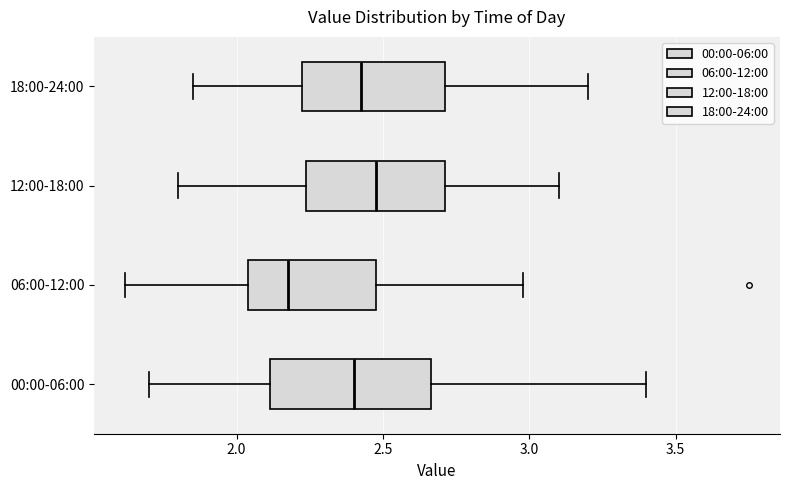

Reading bottom to top, read every box against the x-axis: the position of its median line, the range the box covers, and the ends of its whiskers. The values are not printed on the chart, so give them approximately, as read against the axis.

00:00-06:00: median 2.40, box 2.10 to 2.65, whiskers 1.70 to 3.40
06:00-12:00: median 2.20, box 2.05 to 2.50, whiskers 1.60 to 3.00
12:00-18:00: median 2.50, box 2.25 to 2.70, whiskers 1.80 to 3.10
18:00-24:00: median 2.45, box 2.25 to 2.70, whiskers 1.85 to 3.20